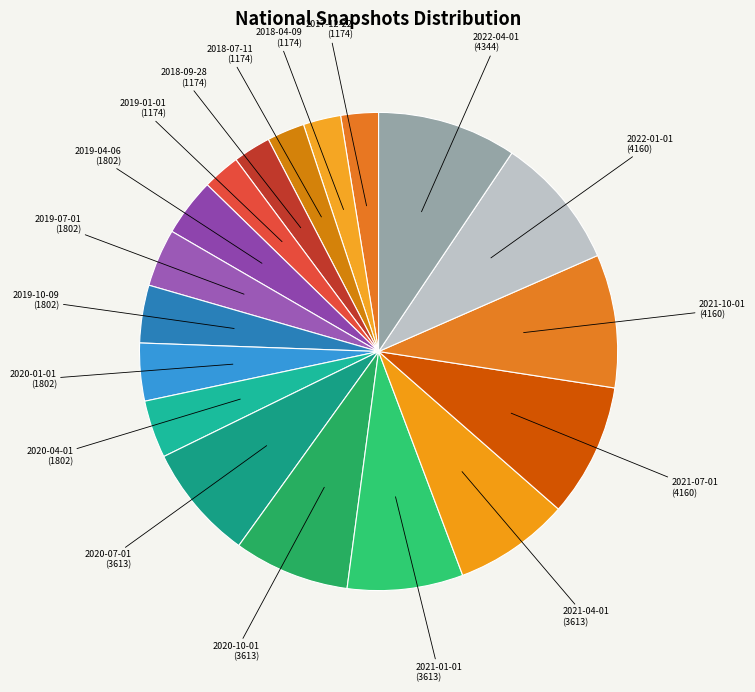

True or false: 2019-01-01 (1174) accounts for 3% of the total.

True